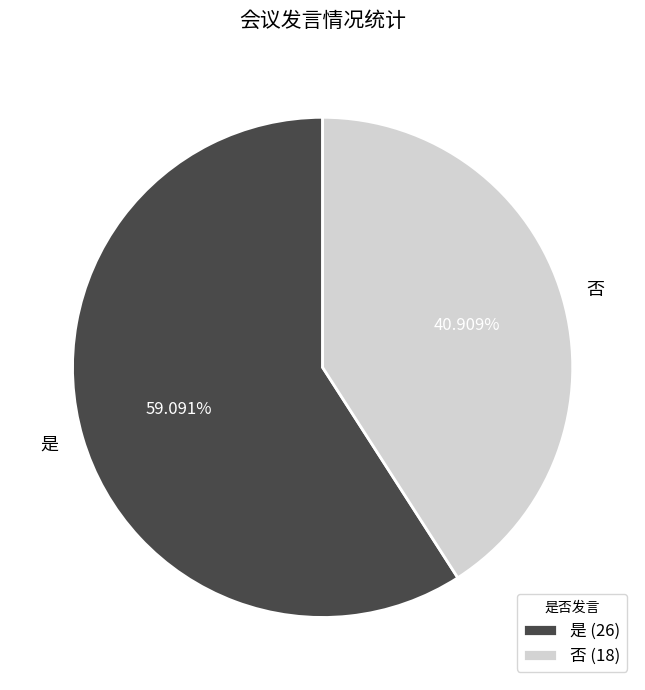

Which category has the smallest portion of the pie?

否